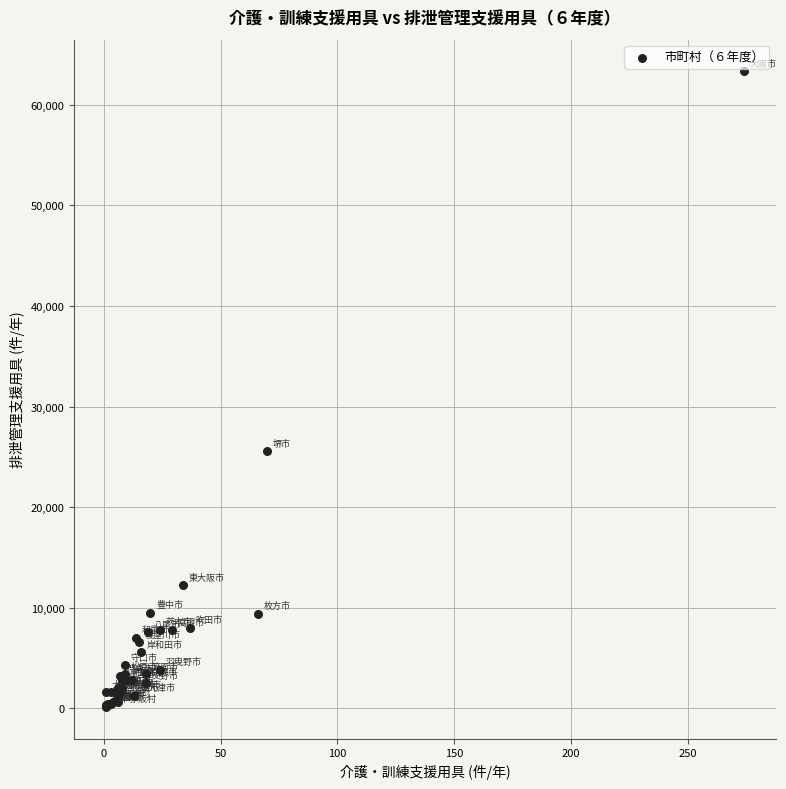

What Y value in the scatter plot is closest to 31734?

25579